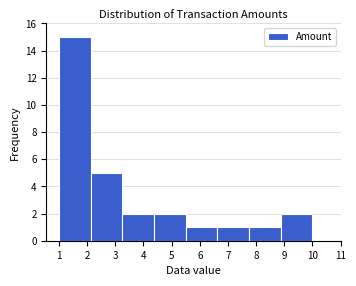

Over which range of the x-axis is the bar tallest?

1.0 to 2.1